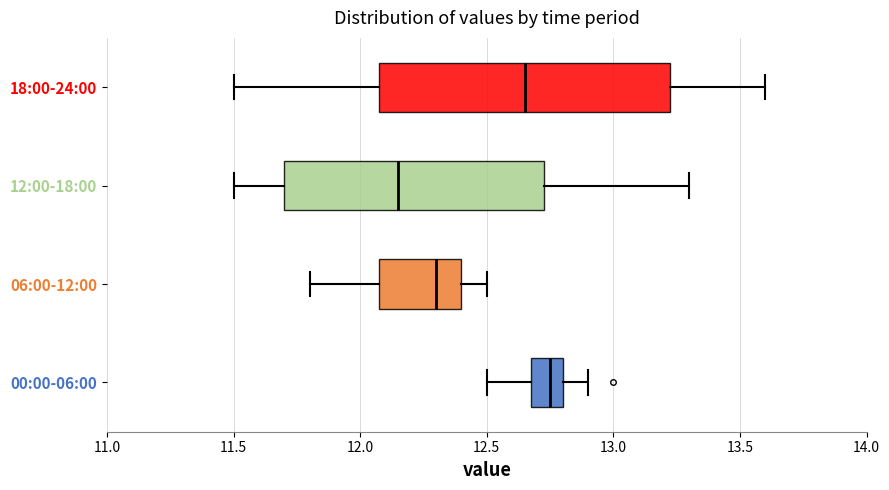

Where does the right whisker of the box for 00:00-06:00 end on the x-axis? The values are not printed on the chart, so give them approximately, as read against the axis.

12.90